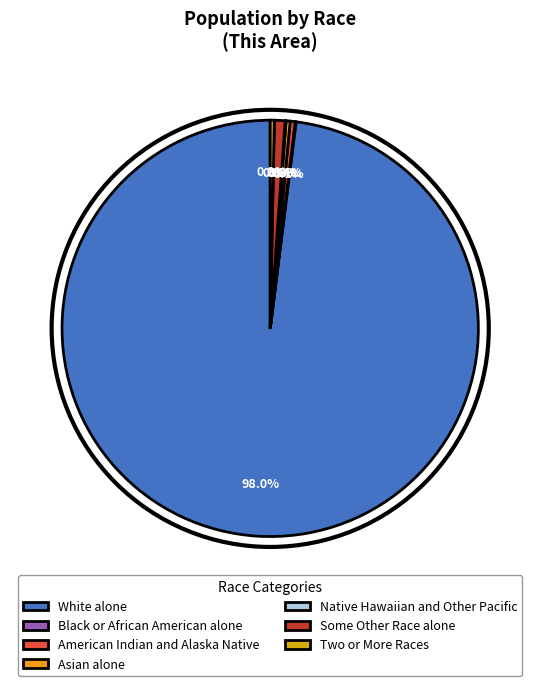

Which slice is the largest?

White alone